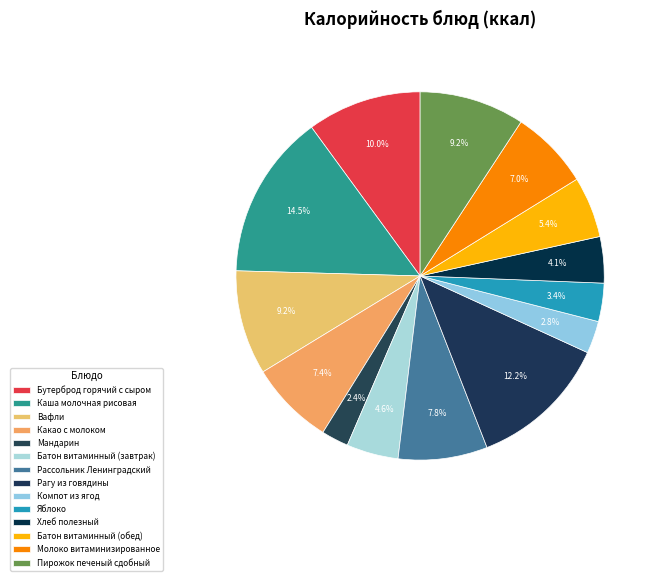

Which slice is the largest?

Каша молочная рисовая